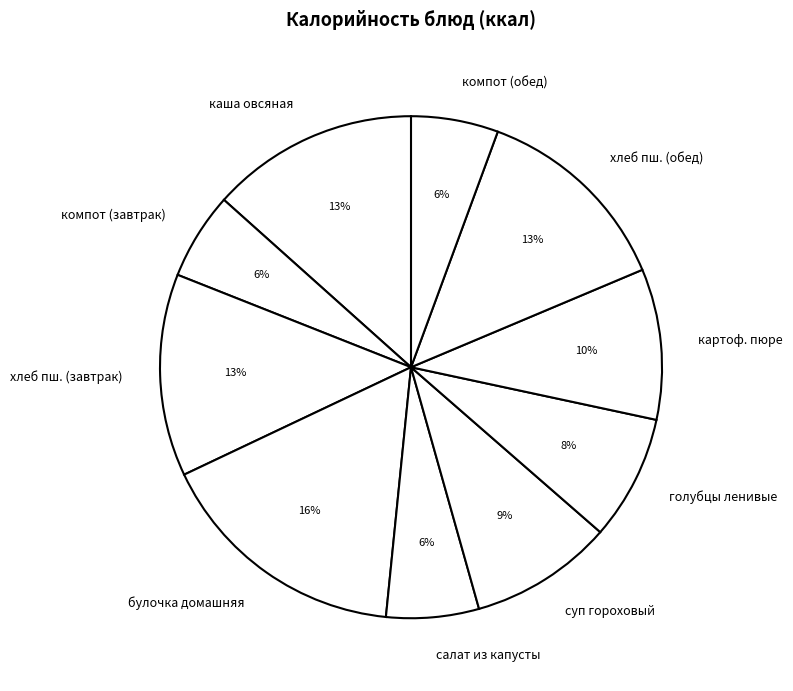

To the nearest percent, what is the difference between the компот (завтрак) and хлеб пш. (обед) slice percentages?

7%